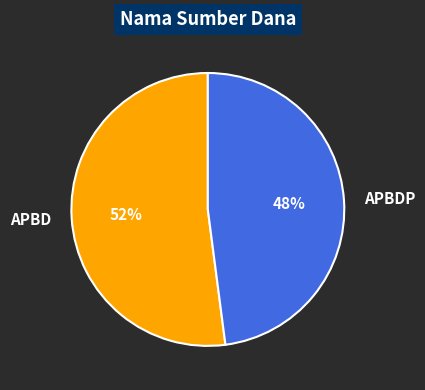

What percentage is the APBD slice, to the nearest percent?

52%